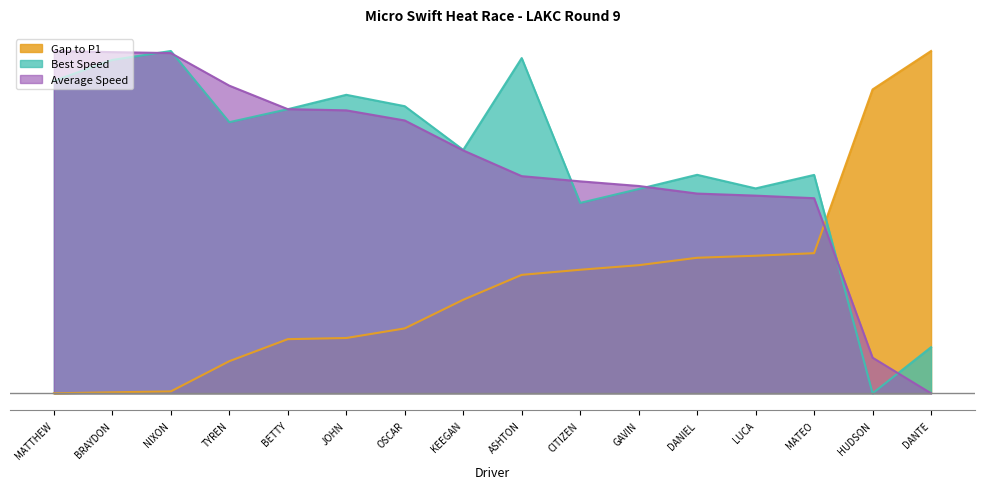

Where is Best Lap time nearest to the value 0?

HUDSON